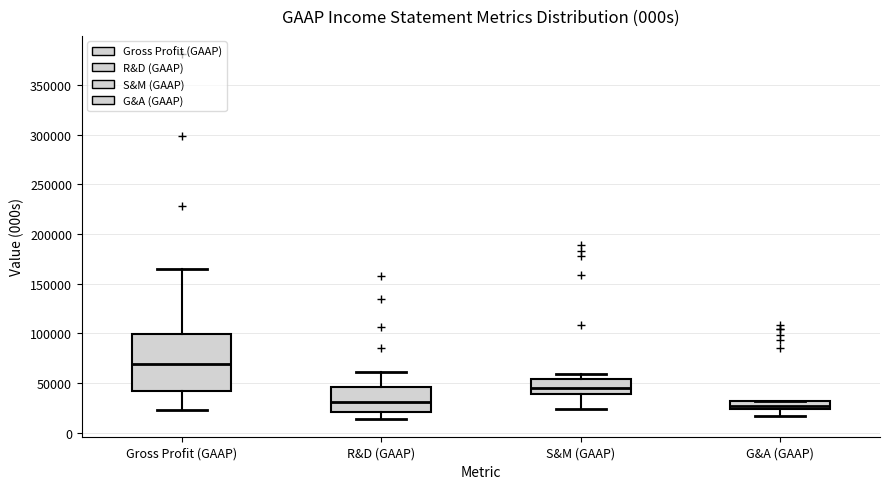

Reading left to right, transcribe this box plot: for each box, give where its median line is, the range the box spans, and where its two whiskers end, as read against the y-axis. The values are not printed on the chart, so give them approximately, as read against the axis.

Gross Profit (GAAP): median 70000, box 40000 to 100000, whiskers 25000 to 165000
R&D (GAAP): median 30000, box 20000 to 45000, whiskers 15000 to 60000
S&M (GAAP): median 45000, box 40000 to 55000, whiskers 25000 to 60000
G&A (GAAP): median 25000 (inside the box), box 25000 to 30000, whiskers 15000 to 30000